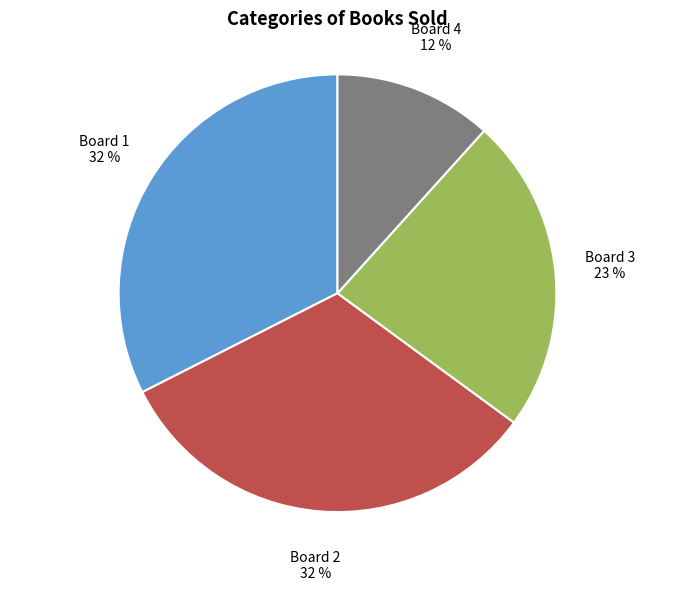

How many segments does this pie chart have?

4